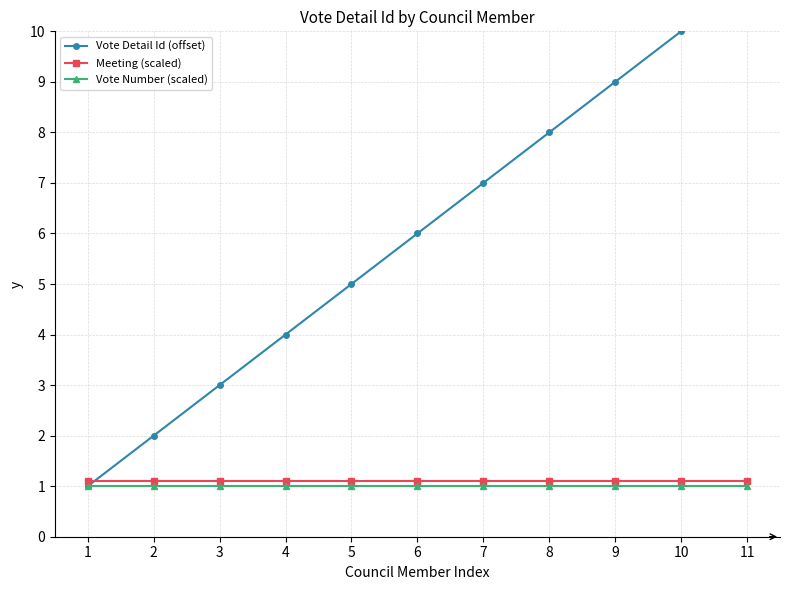

At which label does Vote Detail Id (offset) reach its minimum?

1